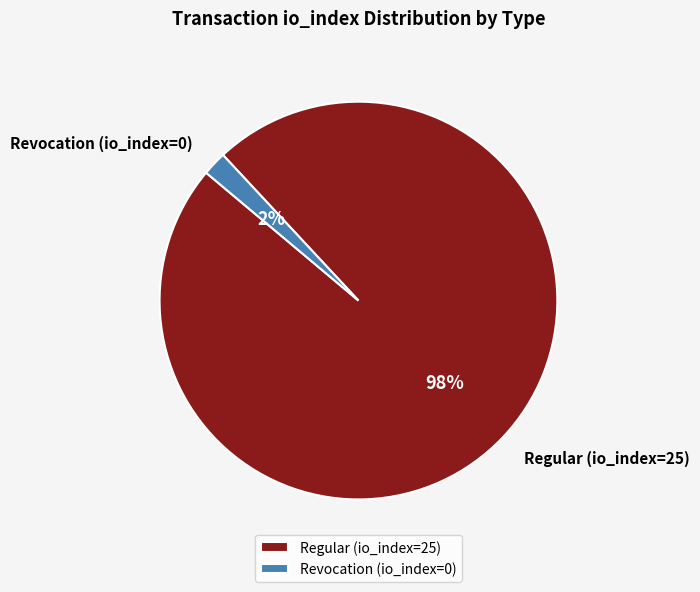

Count the number of slices in the pie.

2